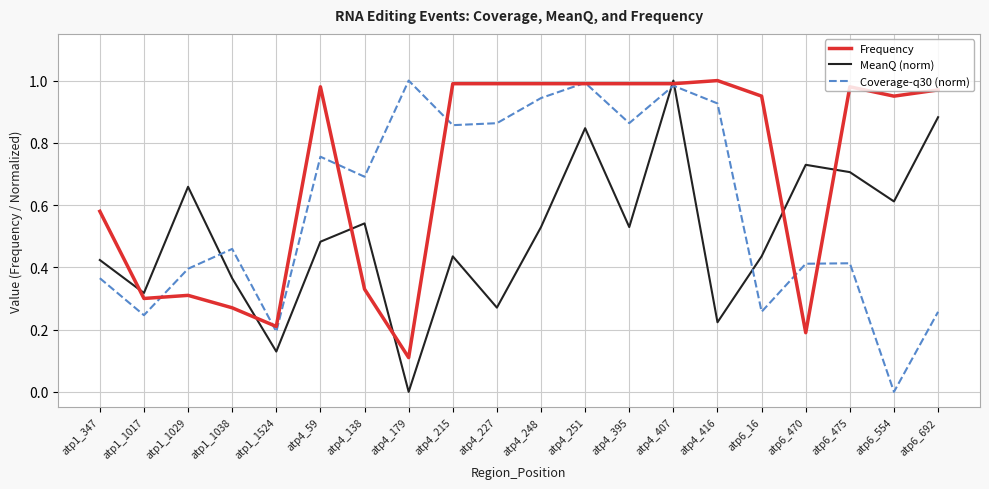

Which category has the lowest value in the MeanQ (norm) series?

atp4_179